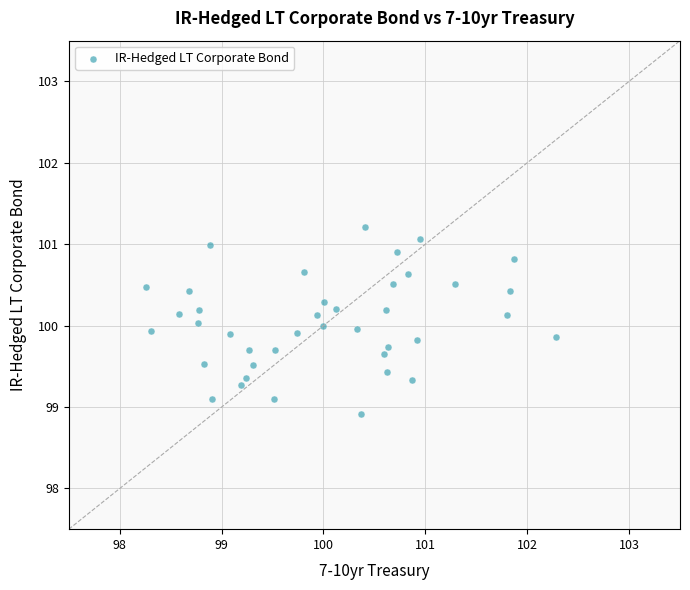

What is the range of Y values (max minus min)?

2.3